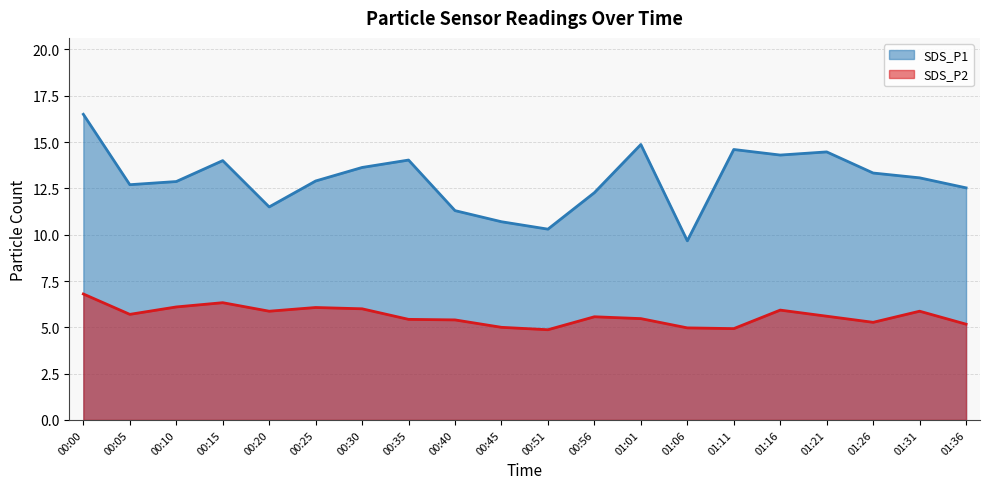

What position from the right is 00:00?

20